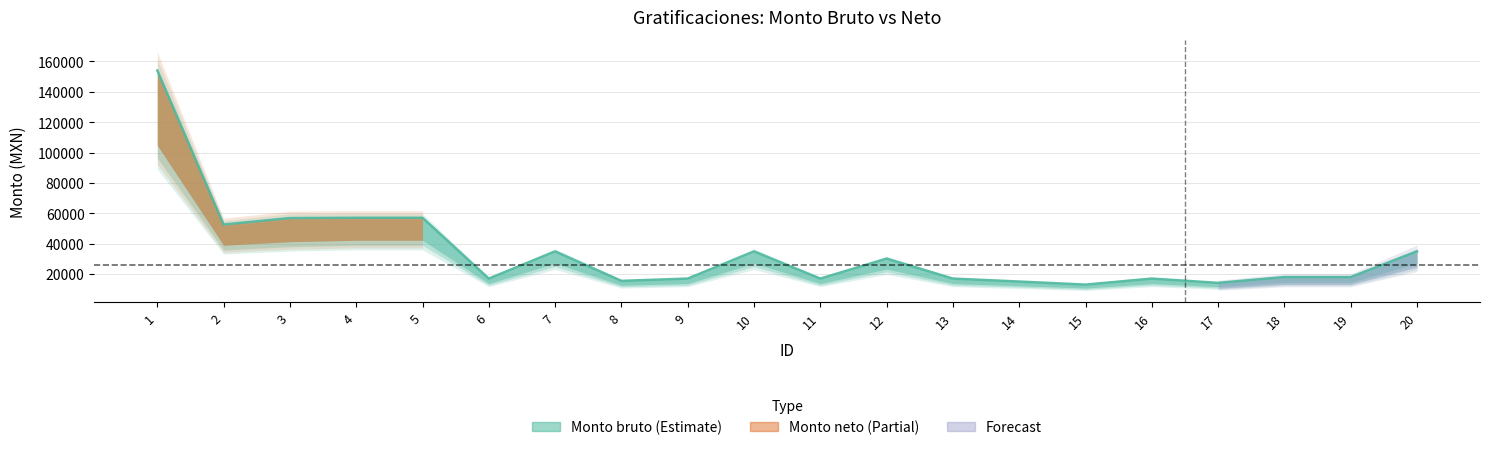

What is the value of the 11th point from the left?

17070.6